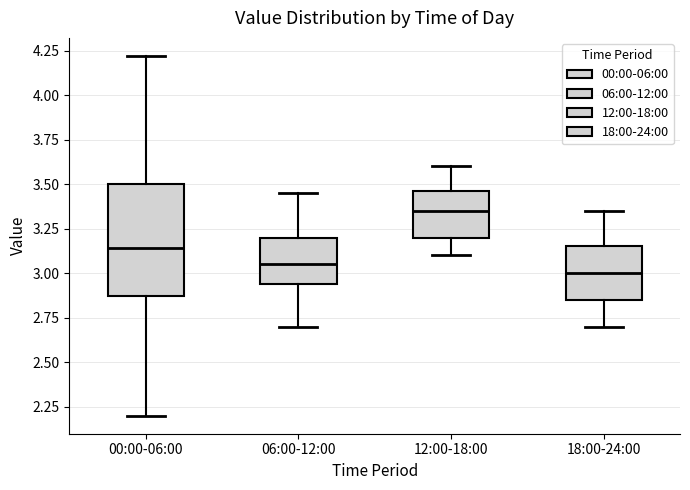

Reading left to right, transcribe this box plot: for each box, give where its median line is, the range the box spans, and where its two whiskers end, as read against the y-axis. The values are not printed on the chart, so give them approximately, as read against the axis.

00:00-06:00: median 3.15, box 2.85 to 3.50, whiskers 2.20 to 4.20
06:00-12:00: median 3.05, box 2.95 to 3.20, whiskers 2.70 to 3.45
12:00-18:00: median 3.35, box 3.20 to 3.45, whiskers 3.10 to 3.60
18:00-24:00: median 3.00, box 2.85 to 3.15, whiskers 2.70 to 3.35